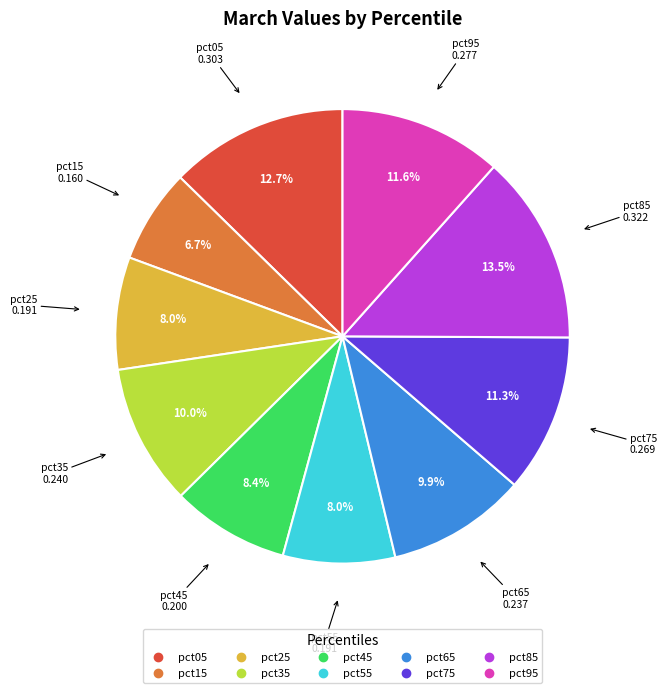

To the nearest percent, what is the combined percentage of pct35 and pct25?

18%